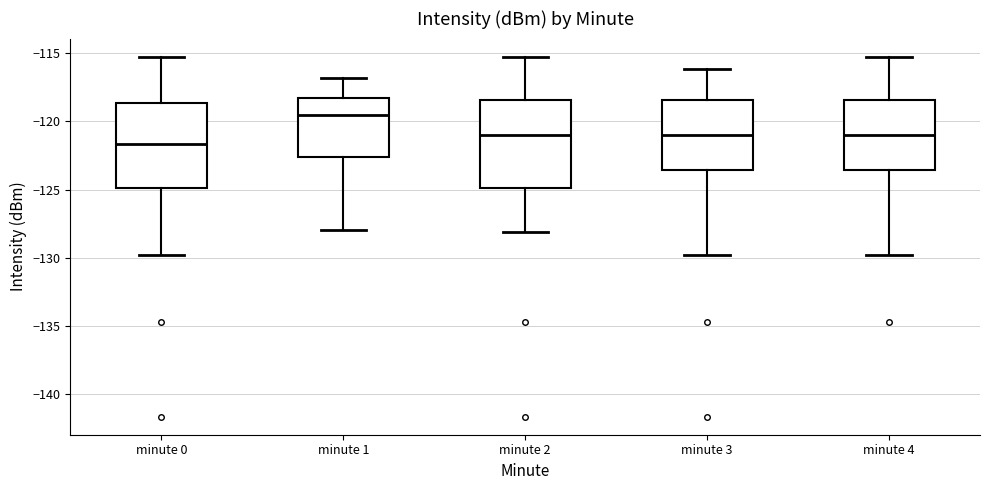

Where does the median line of the box for minute 1 sit on the y-axis? The values are not printed on the chart, so give them approximately, as read against the axis.

-119.5